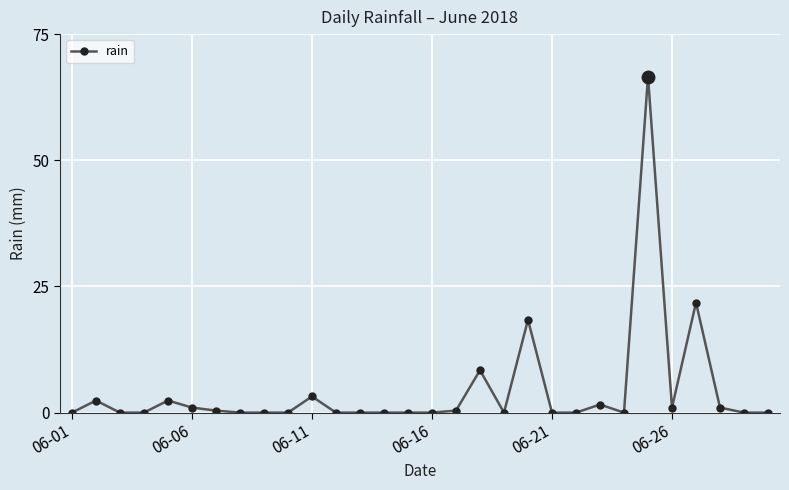

True or false: the data has more than 1 interior local peaks.

True